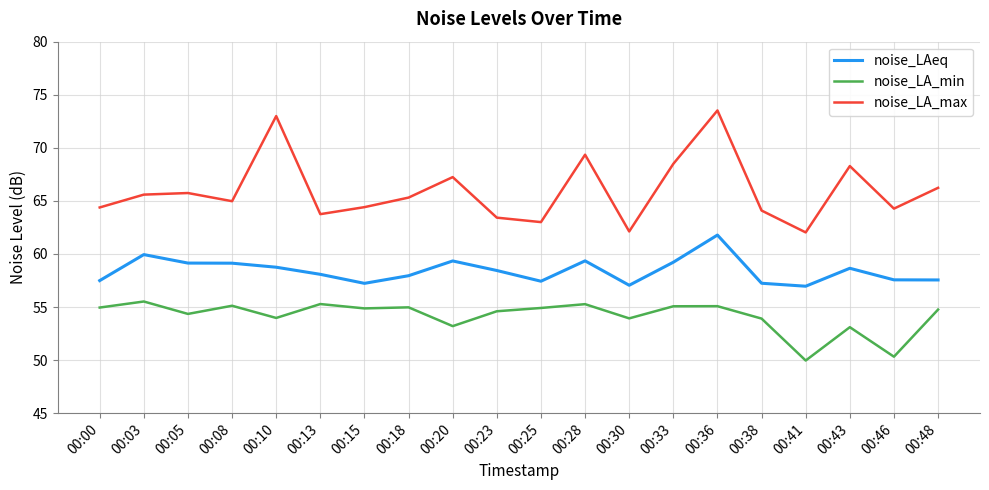

Which series has the largest total across all categories?

noise_LA_max